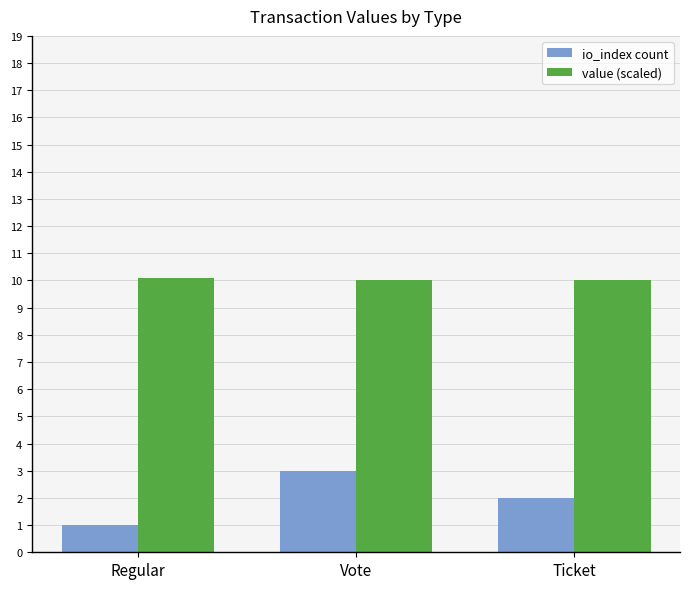

What is the value of the value (scaled) bar at the 1st from the left?

10.1